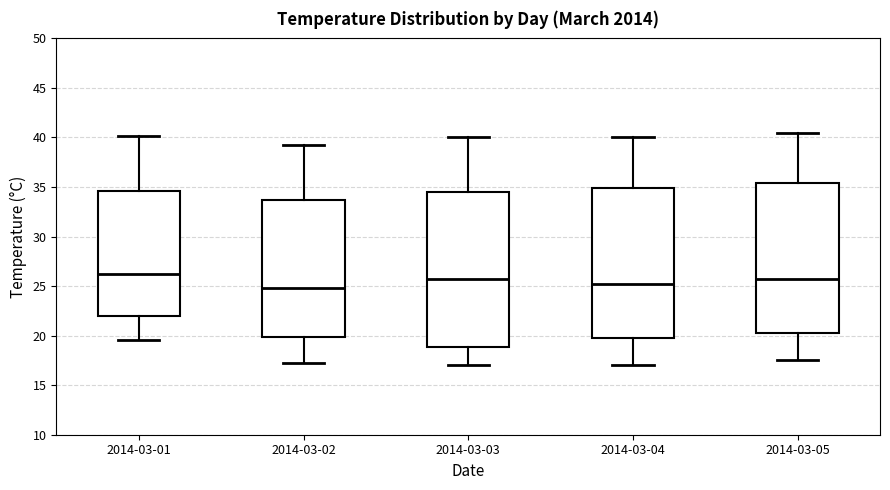

Reading left to right, transcribe this box plot: for each box, give where its median line is, the range the box spans, and where its two whiskers end, as read against the y-axis. The values are not printed on the chart, so give them approximately, as read against the axis.

2014-03-01: median 26.5, box 22.0 to 34.5, whiskers 19.5 to 40.0
2014-03-02: median 25.0, box 20.0 to 33.5, whiskers 17.0 to 39.0
2014-03-03: median 26.0, box 19.0 to 34.5, whiskers 17.0 to 40.0
2014-03-04: median 25.5, box 20.0 to 35.0, whiskers 17.0 to 40.0
2014-03-05: median 26.0, box 20.5 to 35.5, whiskers 17.5 to 40.5